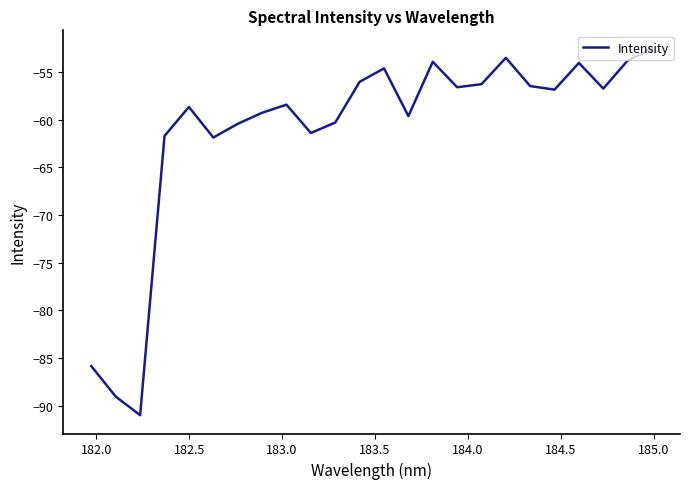

What is the maximum value shown in the chart?

-52.5